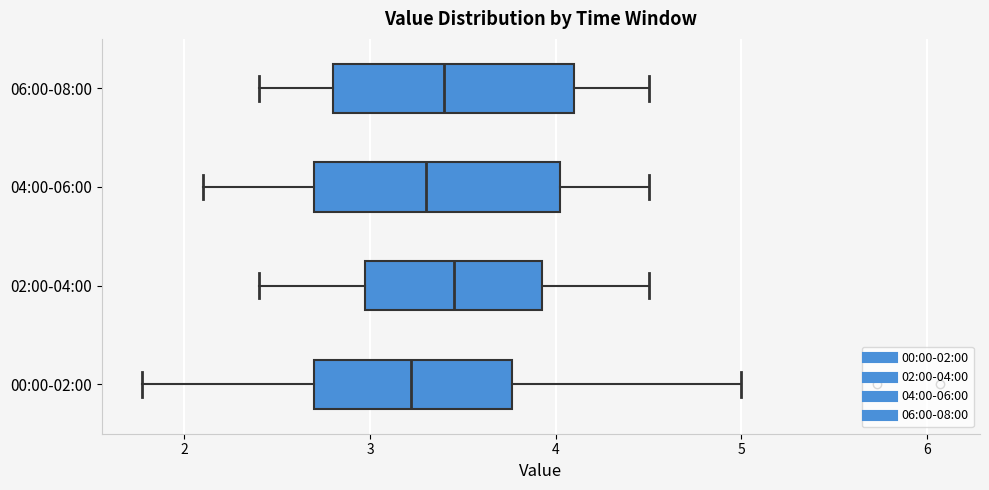

Reading bottom to top, transcribe this box plot: for each box, give where its median line is, the range the box spans, and where its two whiskers end, as read against the x-axis. The values are not printed on the chart, so give them approximately, as read against the axis.

00:00-02:00: median 3.2, box 2.7 to 3.8, whiskers 1.8 to 5.0
02:00-04:00: median 3.5, box 3.0 to 3.9, whiskers 2.4 to 4.5
04:00-06:00: median 3.3, box 2.7 to 4.0, whiskers 2.1 to 4.5
06:00-08:00: median 3.4, box 2.8 to 4.1, whiskers 2.4 to 4.5